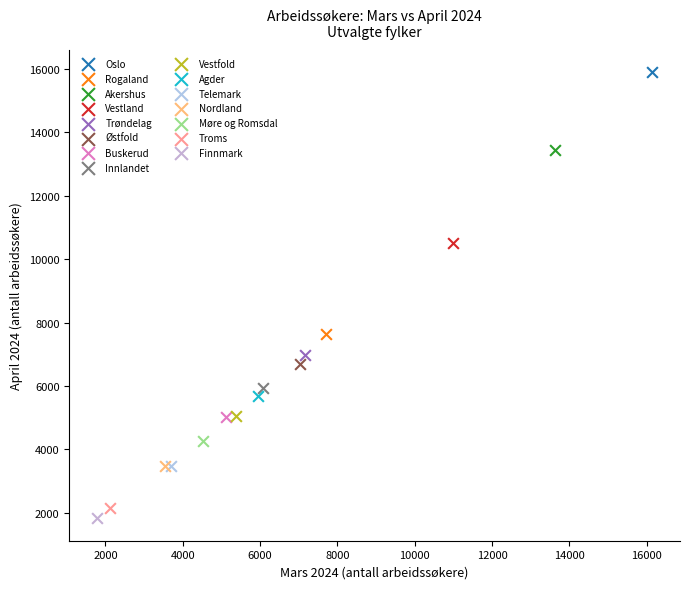

Which series contains the highest Y value?

Oslo